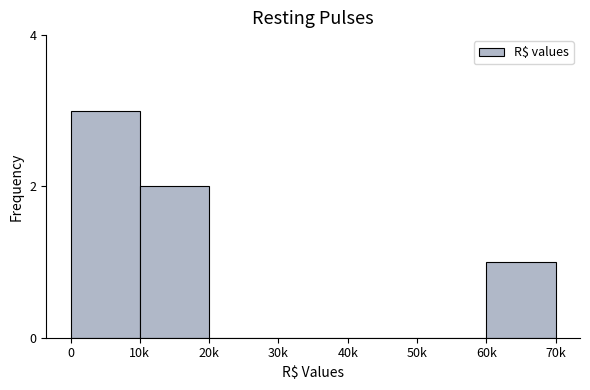

Reading right to left, extract all data points from this chart.

60k=1	50k=0	40k=0	30k=0	20k=0	10k=2	0=3